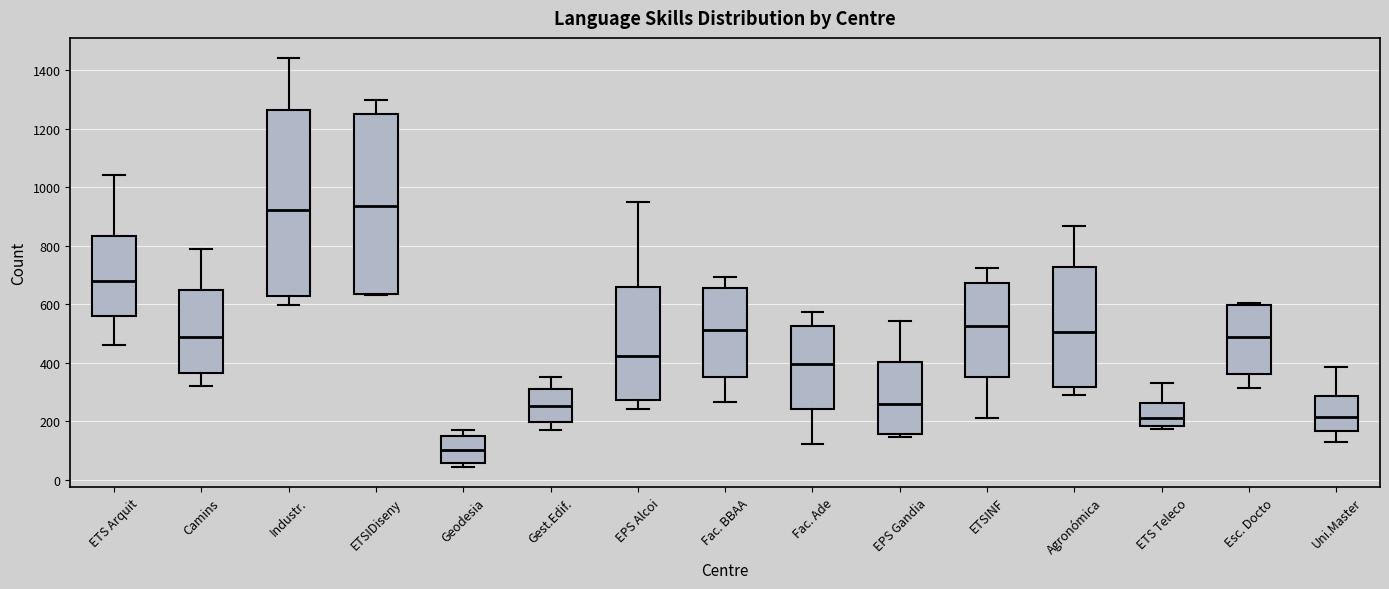

Reading left to right, read every box against the y-axis: the position of its median line, the range the box covers, and the ends of its whiskers. The values are not printed on the chart, so give them approximately, as read against the axis.

ETS Arquit: median 680, box 560 to 840, whiskers 460 to 1040
Camins: median 500, box 360 to 640, whiskers 320 to 800
Industr.: median 920, box 620 to 1260, whiskers 600 to 1440
ETSIDiseny: median 940, box 640 to 1240, whiskers 640 to 1300
Geodesia: median 100, box 60 to 160, whiskers 40 to 180
Gest.Edif.: median 260, box 200 to 320, whiskers 180 to 360
EPS Alcoi: median 420, box 280 to 660, whiskers 240 to 960
Fac. BBAA: median 520, box 360 to 660, whiskers 260 to 700
Fac. Ade: median 400, box 240 to 520, whiskers 120 to 580
EPS Gandia: median 260, box 160 to 400, whiskers 140 to 540
ETSINF: median 520, box 360 to 680, whiskers 220 to 720
Agronómica: median 500, box 320 to 720, whiskers 300 to 860
ETS Teleco: median 220, box 180 to 260, whiskers 180 (just below the box's lower edge) to 340
Esc. Docto: median 480, box 360 to 600, whiskers 320 to 600 (just above the box's upper edge)
Uni.Master: median 220, box 160 to 280, whiskers 140 to 380